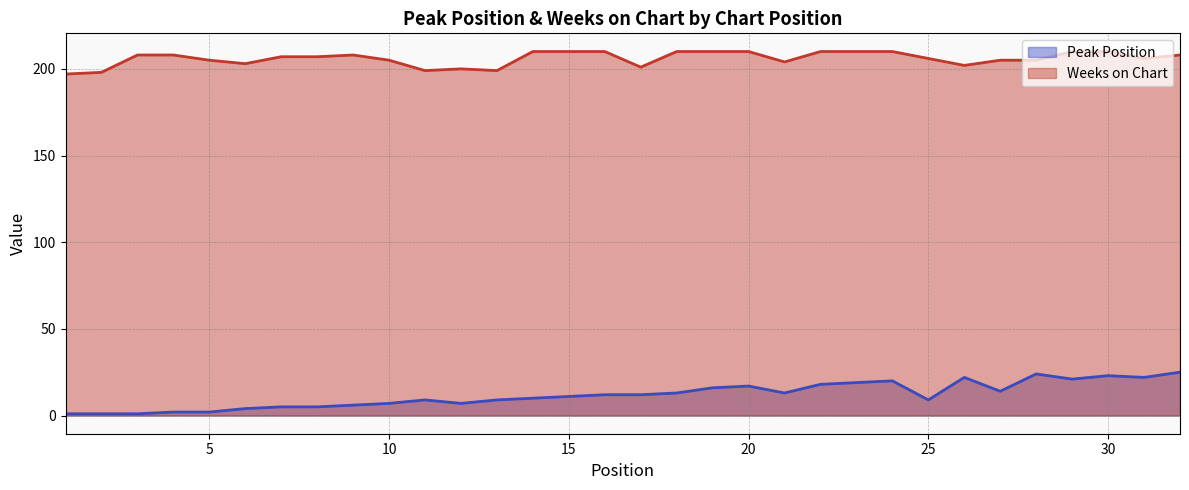

Which series changed the most between 25 and 29?

Peak Position